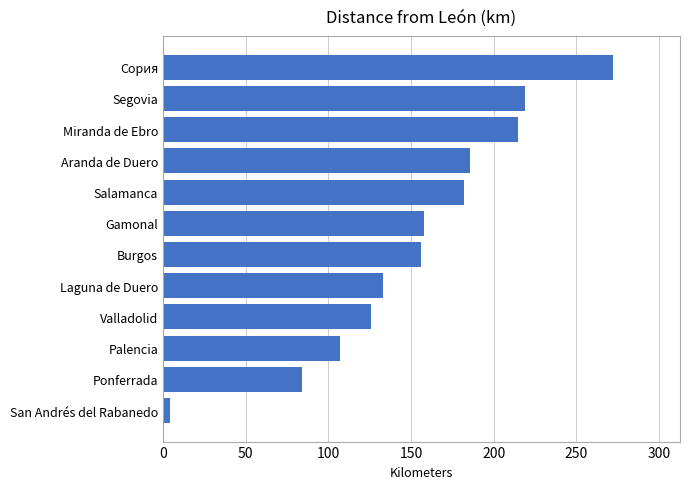

Where is the data nearest to the value 138?

Laguna de Duero